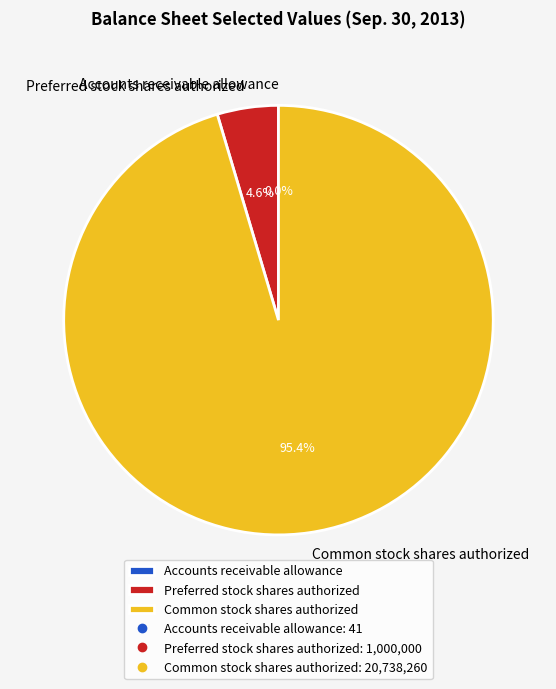

What is the majority slice?

Common stock shares authorized